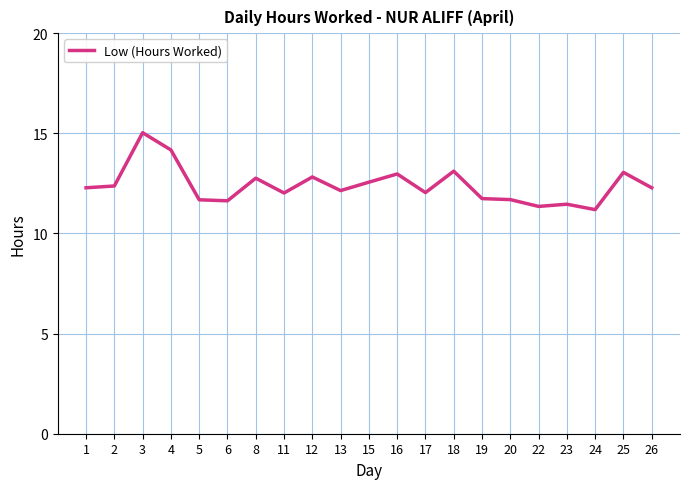

Where does the data first go above 12?

1